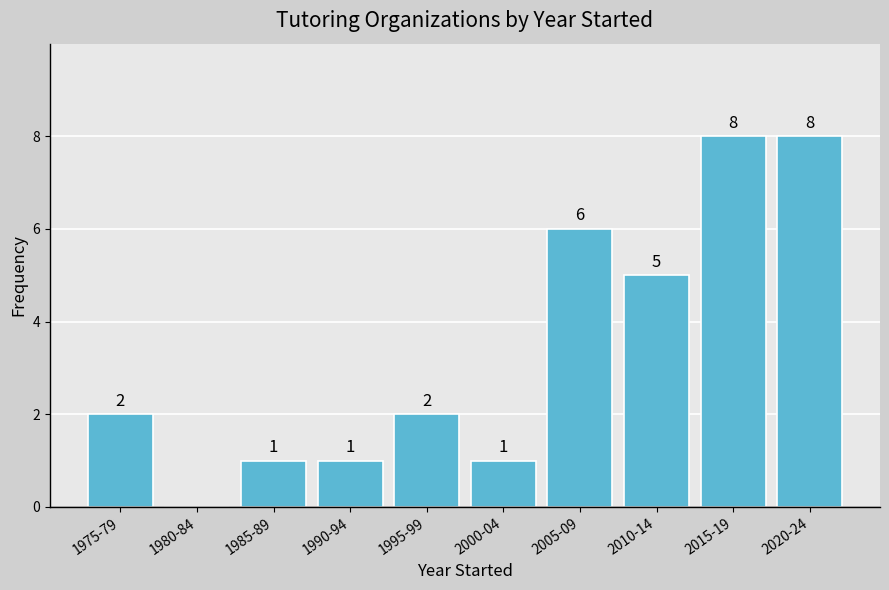

Reading right to left, list all the values displayed in this chart.

2020-24=8	2015-19=8	2010-14=5	2005-09=6	2000-04=1	1995-99=2	1990-94=1	1985-89=1	1980-84=0	1975-79=2